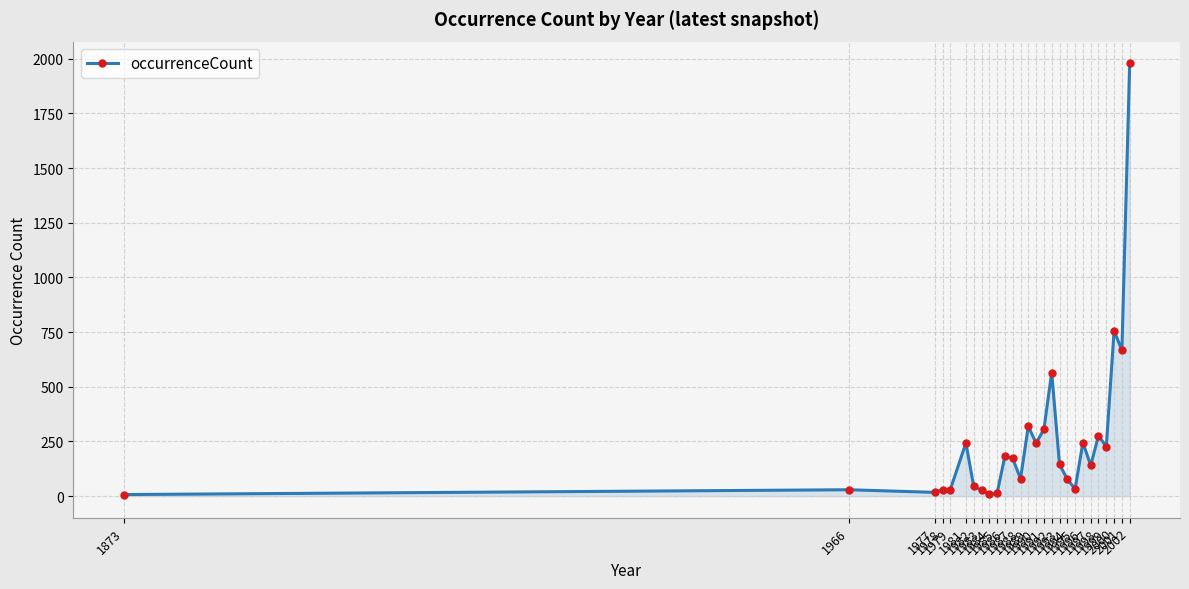

True or false: the data has more than 2 interior local peaks.

True